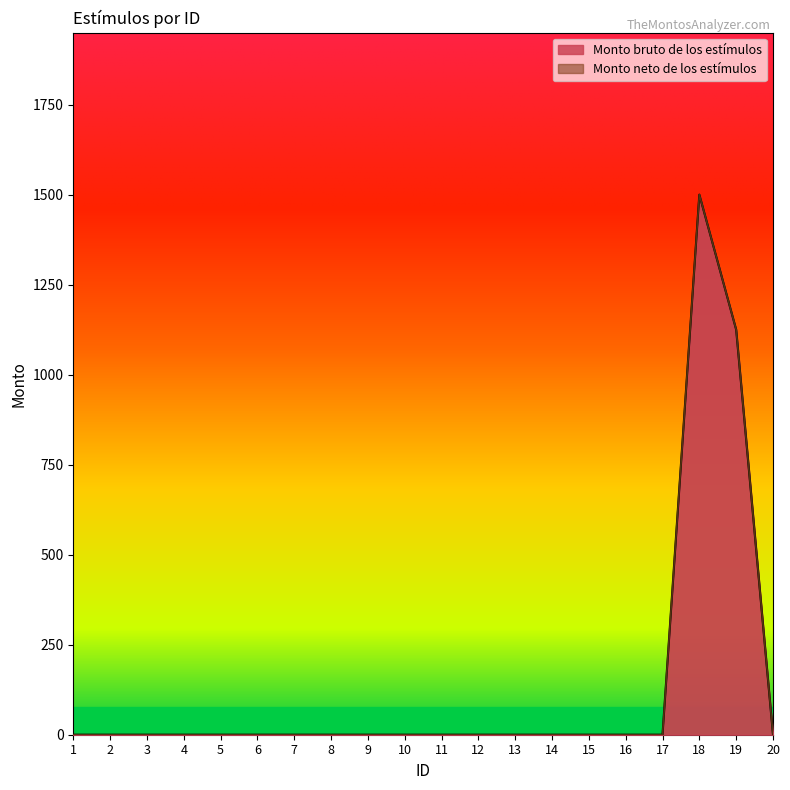

True or false: Monto bruto de los estímulos and Monto neto de los estímulos intersect in this chart.

False